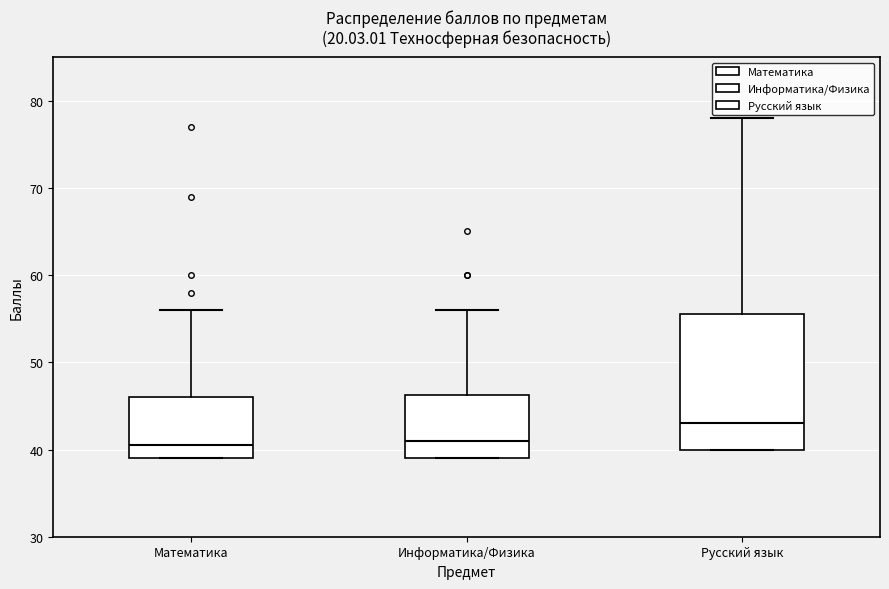

Reading left to right, transcribe this box plot: for each box, give where its median line is, the range the box spans, and where its two whiskers end, as read against the y-axis. The values are not printed on the chart, so give them approximately, as read against the axis.

Математика: median 41, box 39 to 46, whiskers 39 to 56
Информатика/Физика: median 41, box 39 to 46, whiskers 39 to 56
Русский язык: median 43, box 40 to 56, whiskers 40 to 78